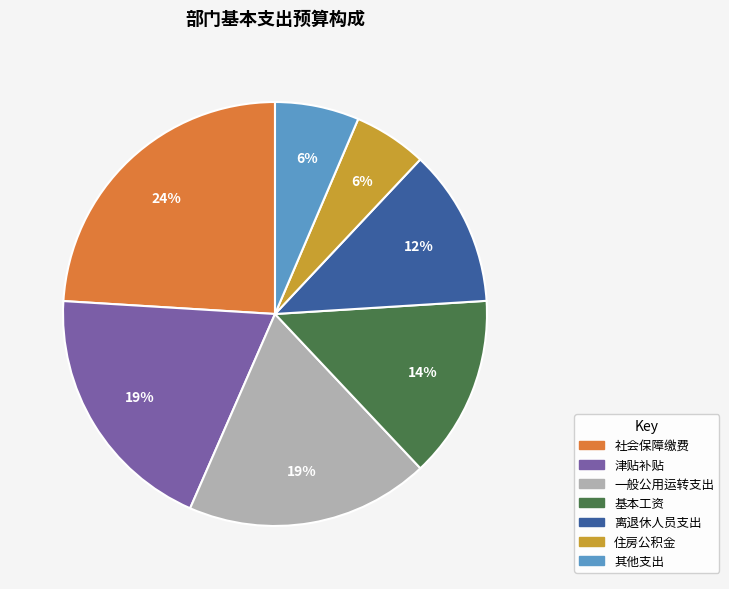

To the nearest percent, what is the average slice percentage?

14%